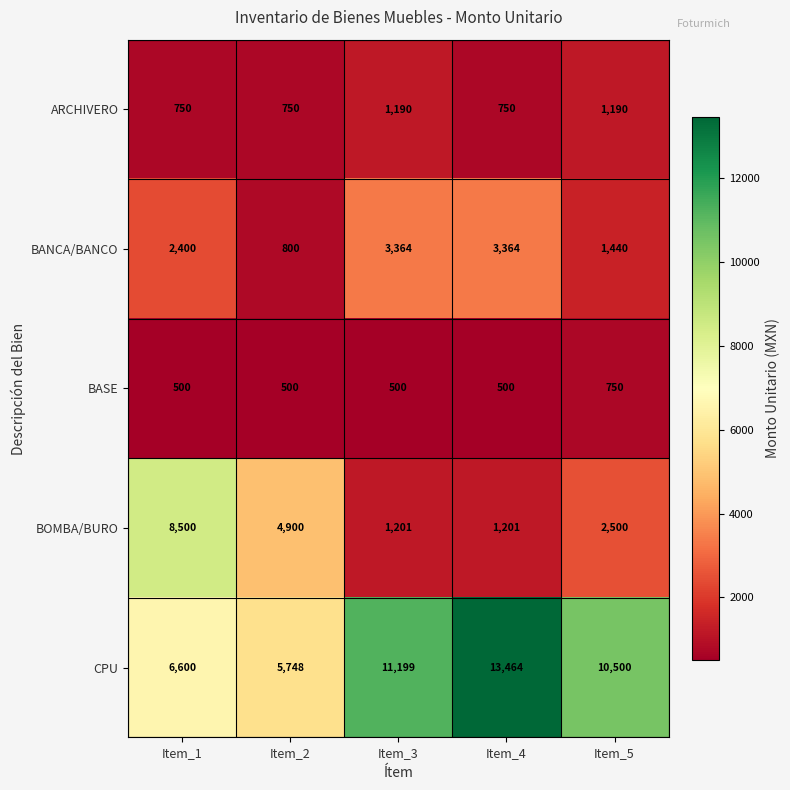

Is it true that ARCHIVERO equals 750 at Item_2?

True